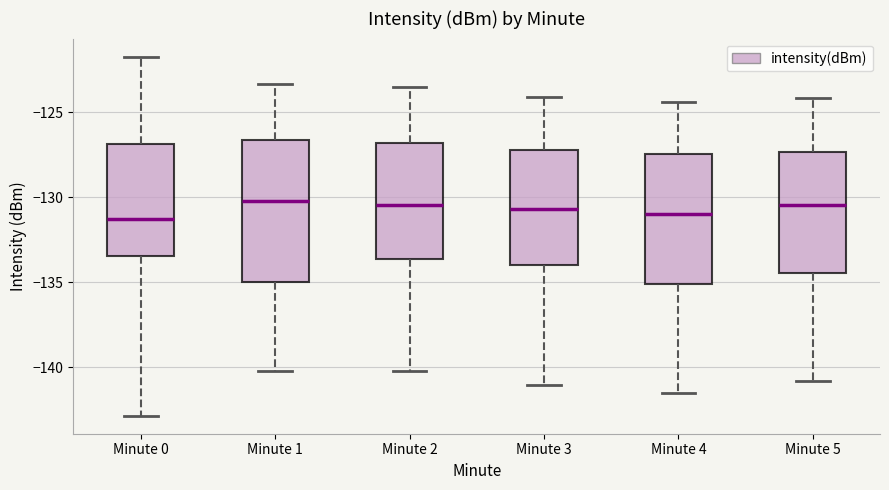

Comparing the boxes themselves (not the whiskers), which one is the tallest?

Minute 1